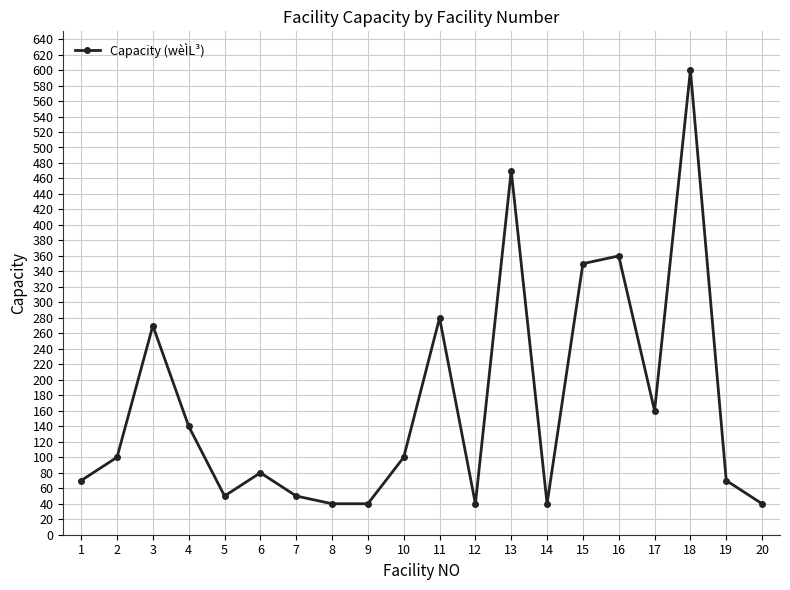

Where is the first local maximum?

3